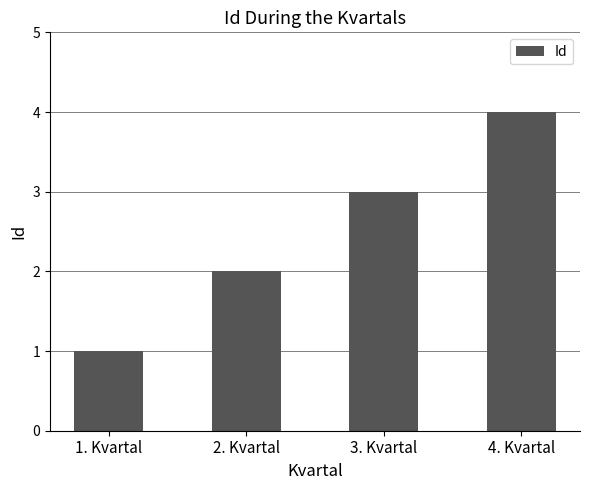

True or false: the data shows 2 at 3. Kvartal.

False